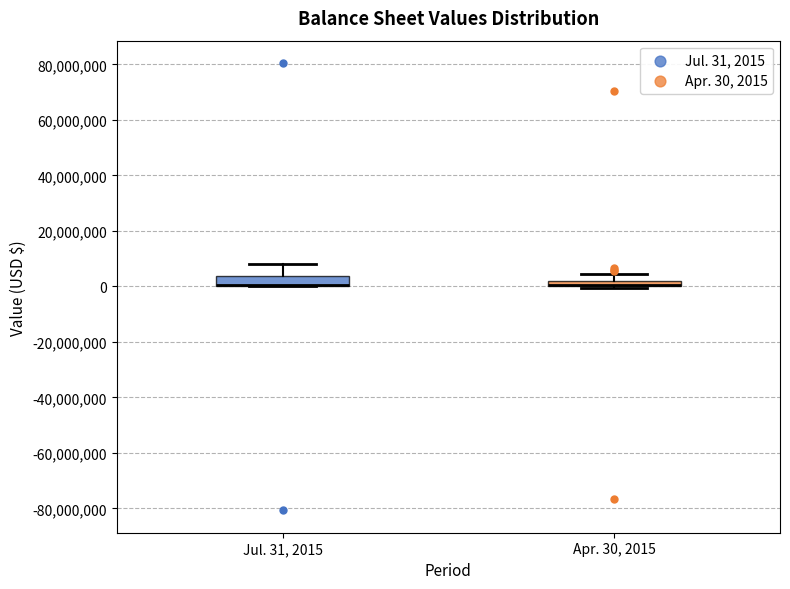

Where is the upper edge of the box for Apr. 30, 2015 on the y-axis? The values are not printed on the chart, so give them approximately, as read against the axis.

2000000